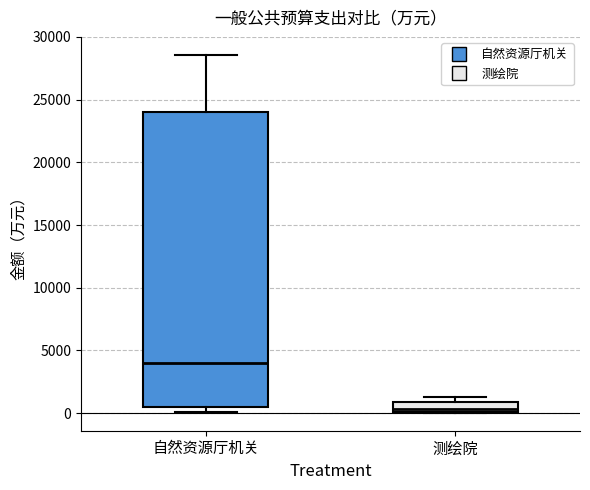

Reading left to right, read every box against the y-axis: the position of its median line, the range the box covers, and the ends of its whiskers. The values are not printed on the chart, so give them approximately, as read against the axis.

自然资源厅机关: median 4000, box 500 to 24000, whiskers 0 to 28500
测绘院: median 500, box 0 to 1000, whiskers 0 to 1500